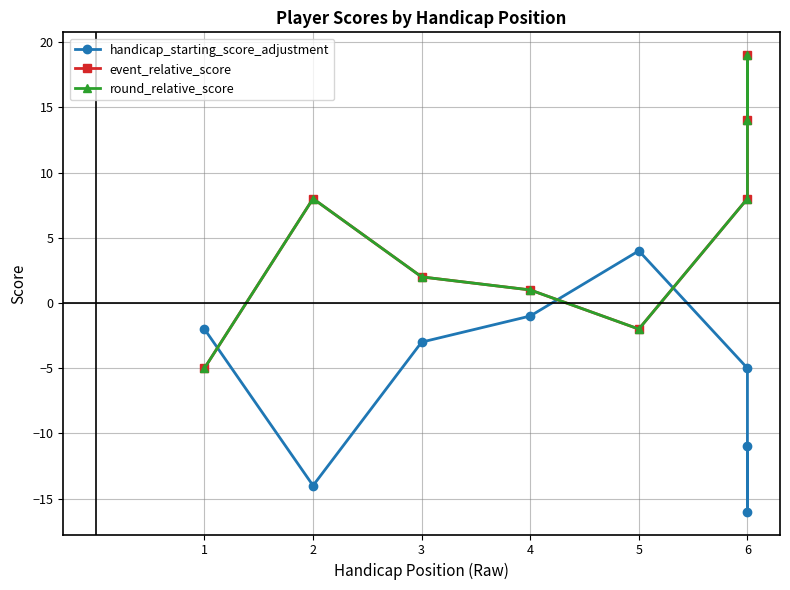

What is the difference between the highest and lowest values at 3?

5